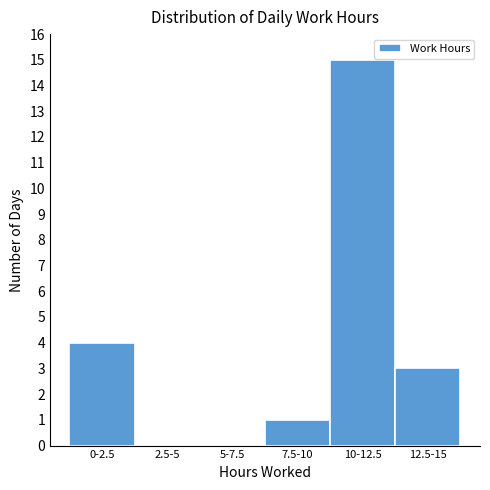

Reading right to left, transcribe all the data shown in this chart.

12.5-15=3	10-12.5=15	7.5-10=1	5-7.5=0	2.5-5=0	0-2.5=4